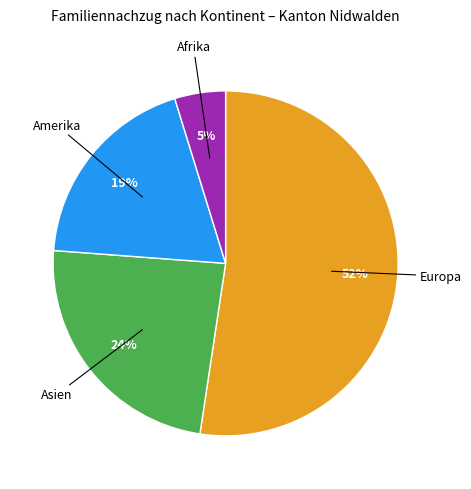

Is there any slice that represents more than half of the pie?

Yes